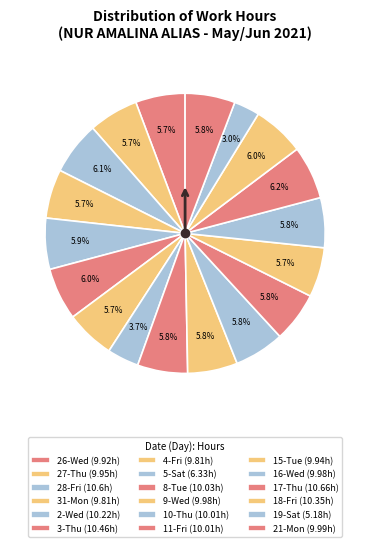

How many segments does this pie chart have?

18